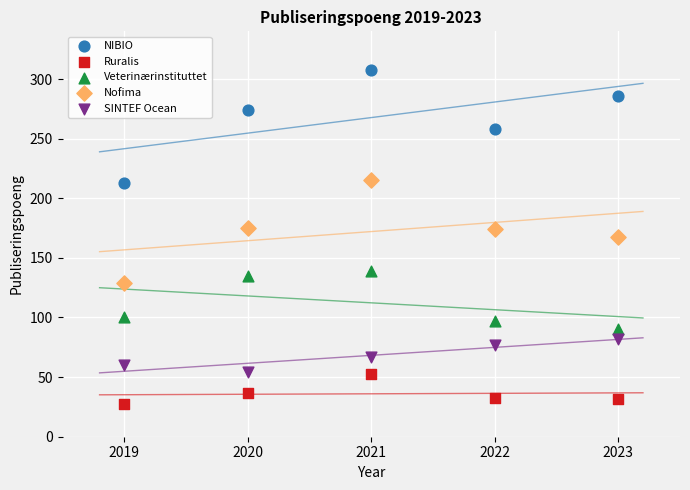

What are all the series names shown in the legend?

NIBIO, Ruralis, Veterinærinstituttet, Nofima, SINTEF Ocean